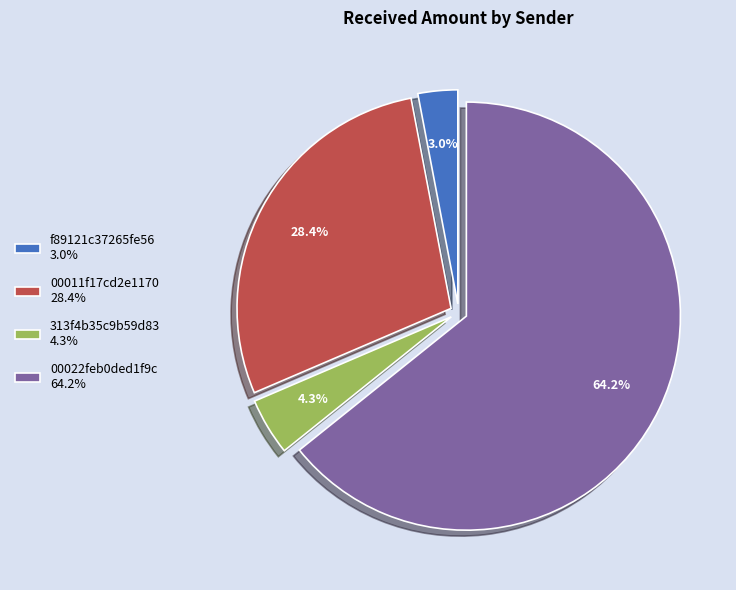

To the nearest percent, what is the difference between the 00011f17cd2e1170 and f89121c37265fe56 slice percentages?

25%